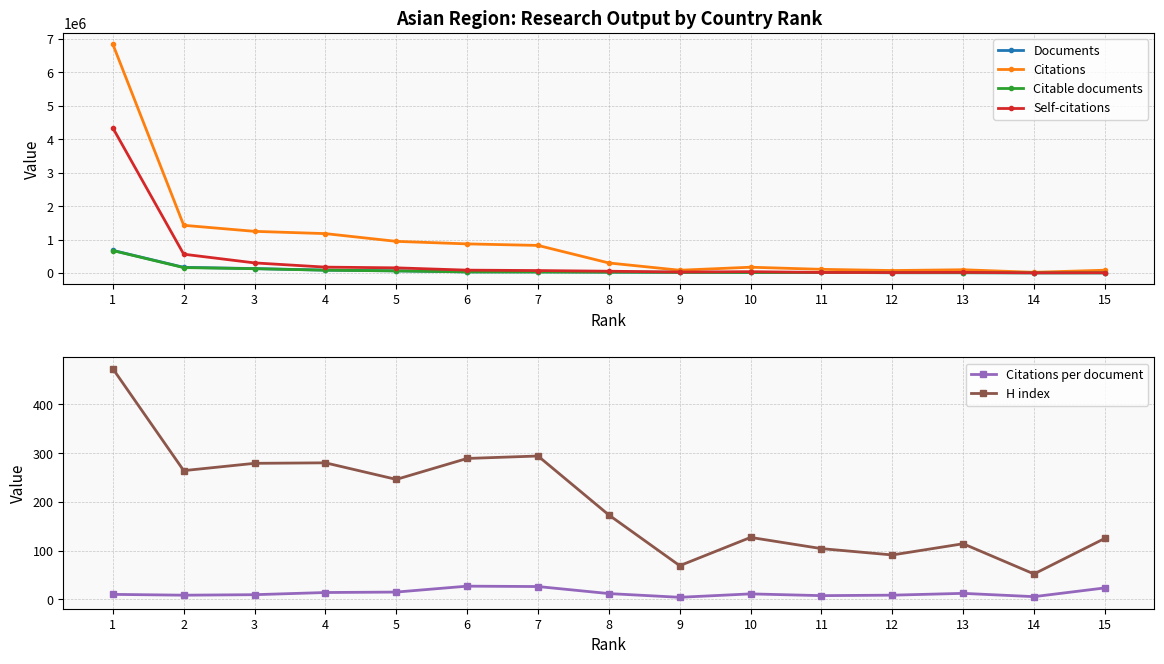

True or false: Citations and Self-citations intersect in this chart.

False